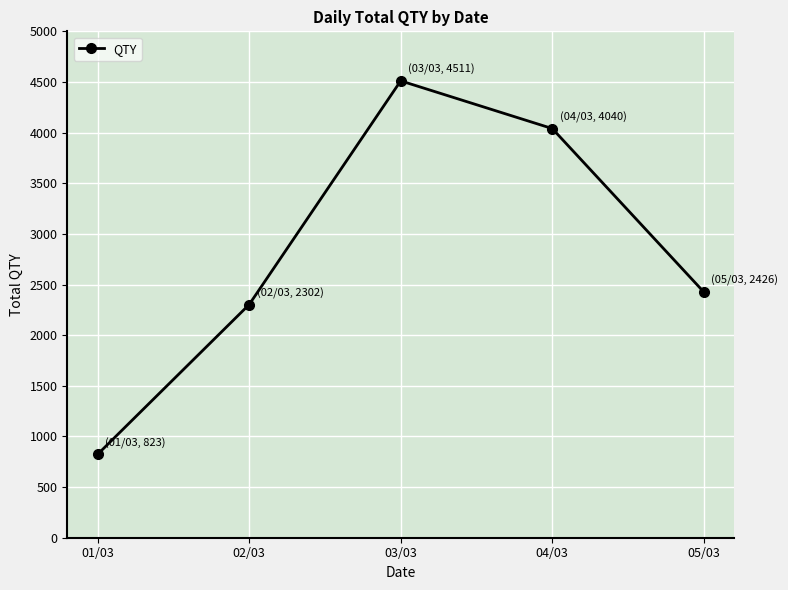

Where is the data nearest to the value 2667?

05/03